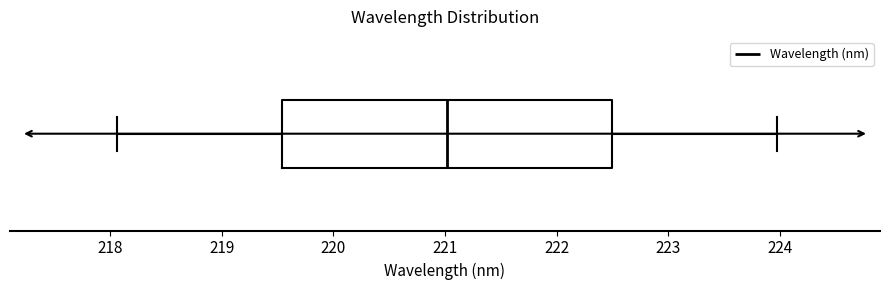

Read this box plot against the x-axis: the position of the median line, the range covered by the box, and the ends of both whiskers. The values are not printed on the chart, so give them approximately, as read against the axis.

median 221.0, box 219.5 to 222.5, whiskers 218.1 to 224.0